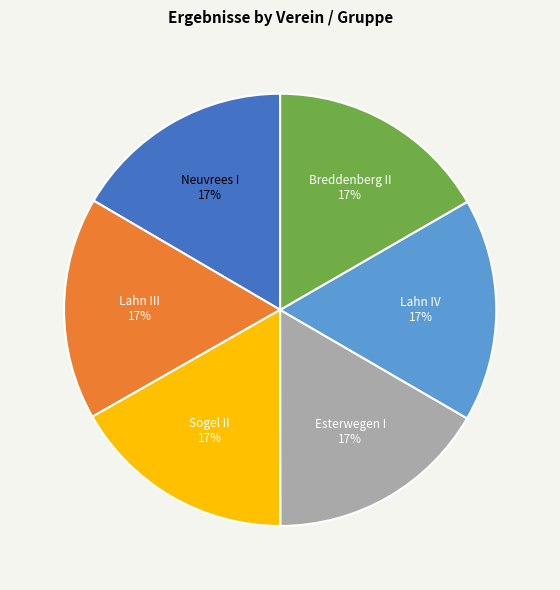

How many segments does this pie chart have?

6